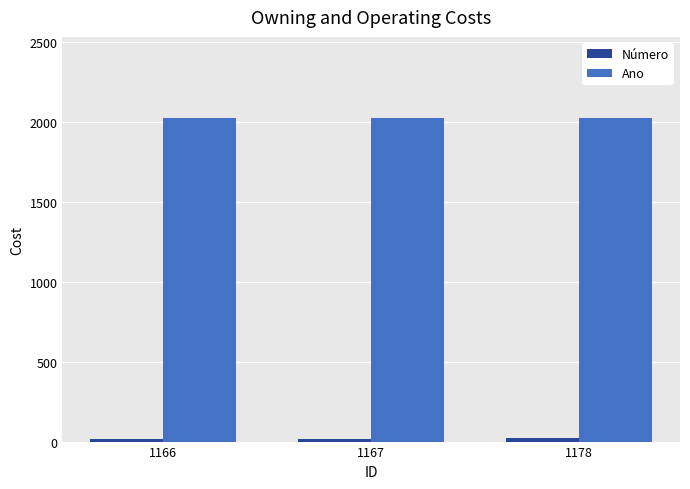

What is the maximum value shown in the chart?

2024